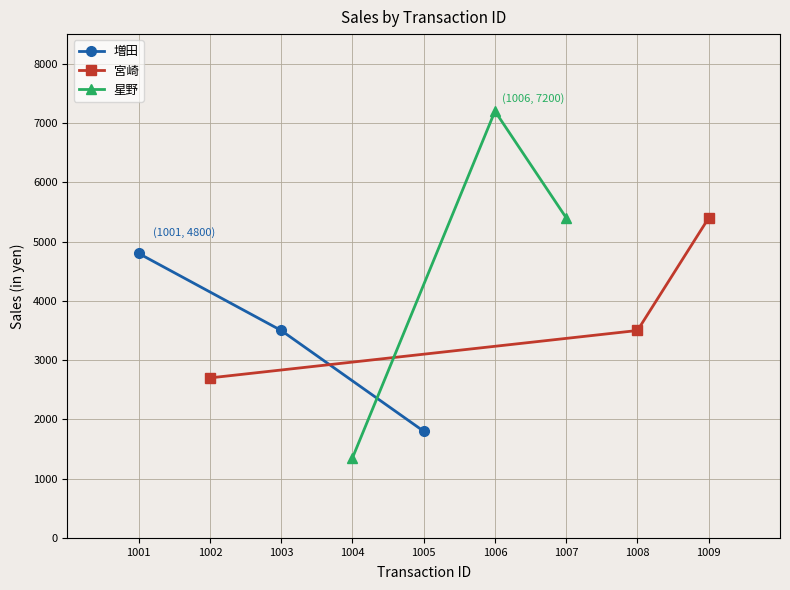

How many lines are shown in the chart?

3